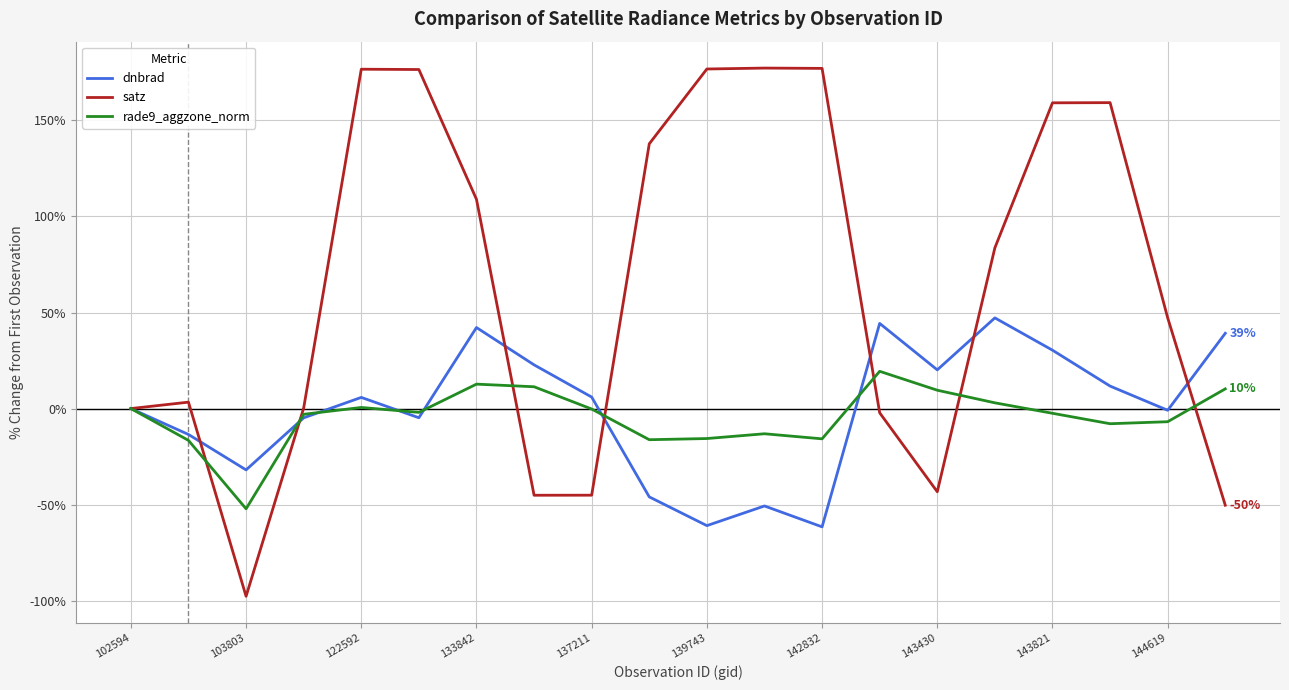

List the series in order of their peak value, lowest first.

rade9_aggzone_norm, dnbrad, satz